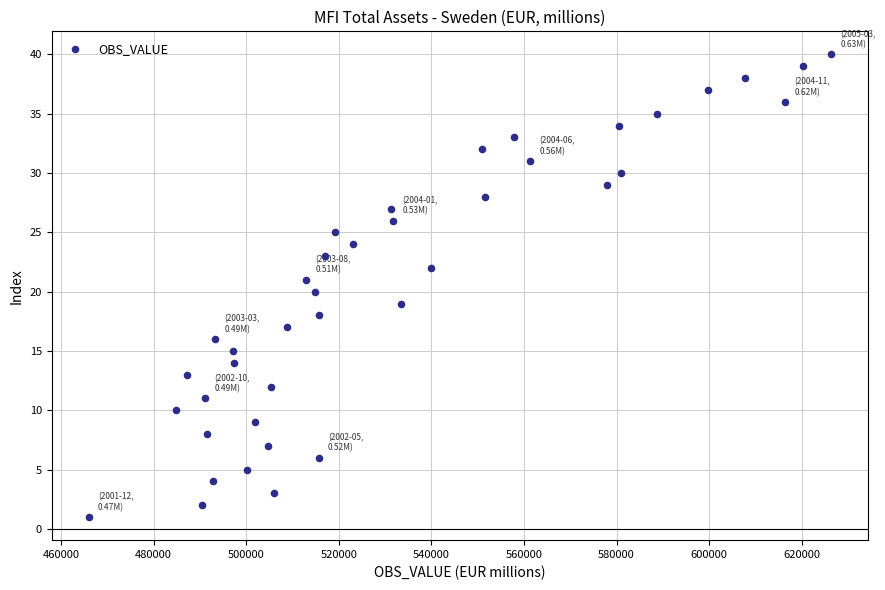

What is the range of Y values (max minus min)?

39